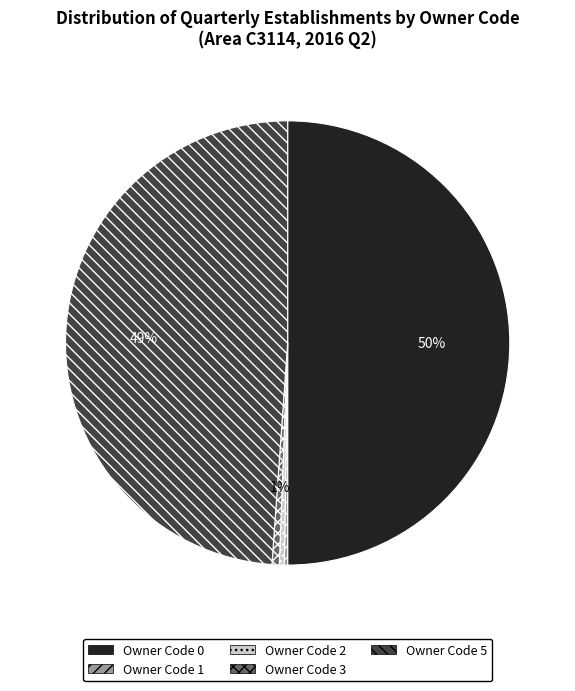

Between Owner Code 3 and Owner Code 5, which is larger?

Owner Code 5